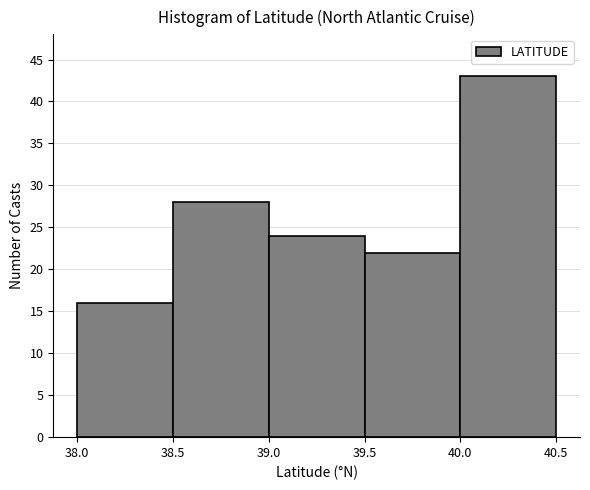

Which range on the x-axis has the tallest bar?

40.0 to 40.5